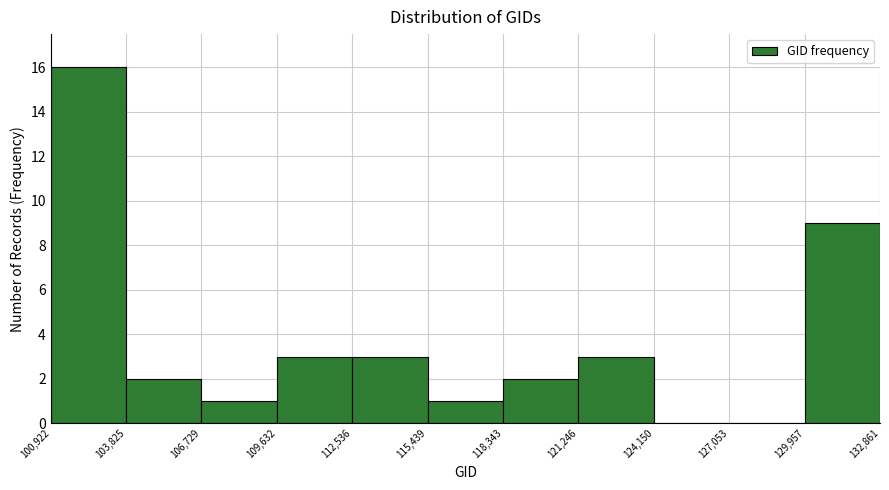

Reading left to right, transcribe this chart: for each bar, give the range it covers on the x-axis and its height. The values are not printed on the chart, so give them approximately, as read against the axis.

100,922 to 103,825: 16
103,825 to 106,729: 2
106,729 to 109,632: 1
109,632 to 112,536: 3
112,536 to 115,439: 3
115,439 to 118,343: 1
118,343 to 121,246: 2
121,246 to 124,150: 3
124,150 to 127,053: 0
127,053 to 129,957: 0
129,957 to 132,861: 9